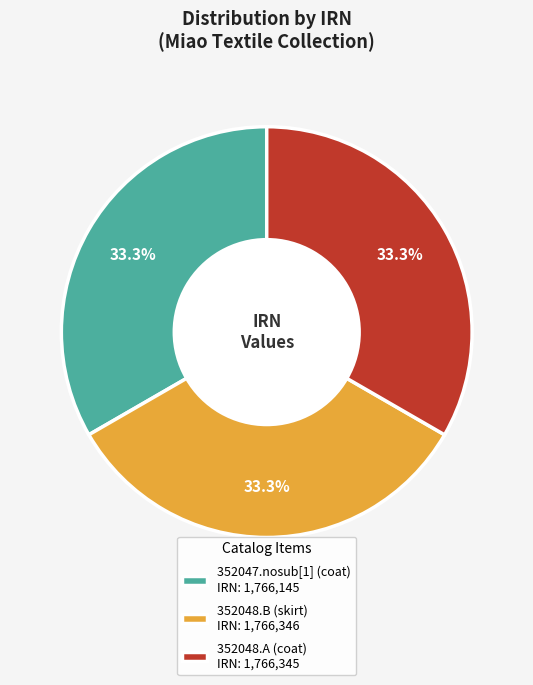

Is the sum of 352048.A (coat) IRN: 1,766,345 and 352048.B (skirt) IRN: 1,766,346 greater than half?

Yes